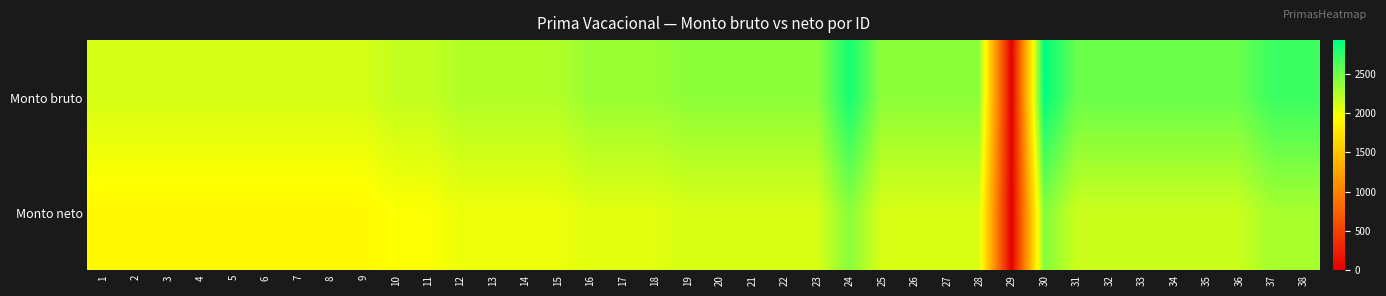

Which series has the largest total across all categories?

Monto bruto